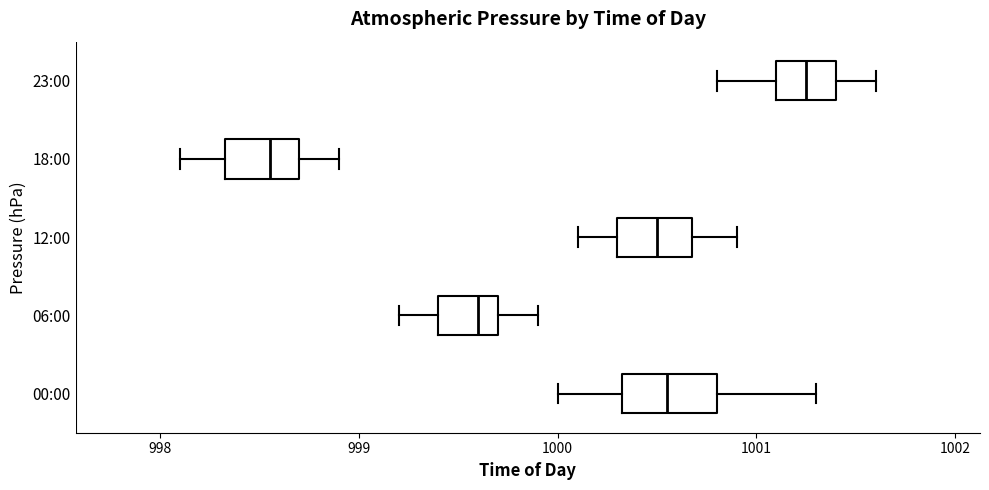

Reading bottom to top, transcribe this box plot: for each box, give where its median line is, the range the box spans, and where its two whiskers end, as read against the x-axis. The values are not printed on the chart, so give them approximately, as read against the axis.

00:00: median 1000.6, box 1000.3 to 1000.8, whiskers 1000.0 to 1001.3
06:00: median 999.6, box 999.4 to 999.7, whiskers 999.2 to 999.9
12:00: median 1000.5, box 1000.3 to 1000.7, whiskers 1000.1 to 1000.9
18:00: median 998.6, box 998.3 to 998.7, whiskers 998.1 to 998.9
23:00: median 1001.3, box 1001.1 to 1001.4, whiskers 1000.8 to 1001.6